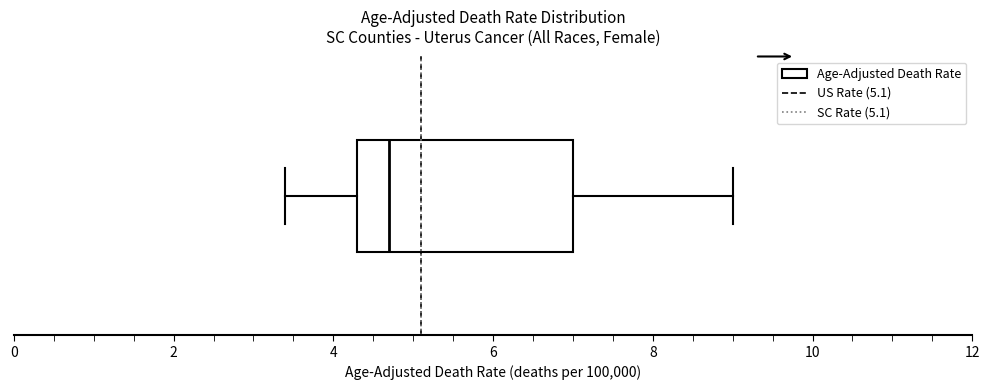

Where does the left whisker of the box end on the x-axis? The values are not printed on the chart, so give them approximately, as read against the axis.

3.4